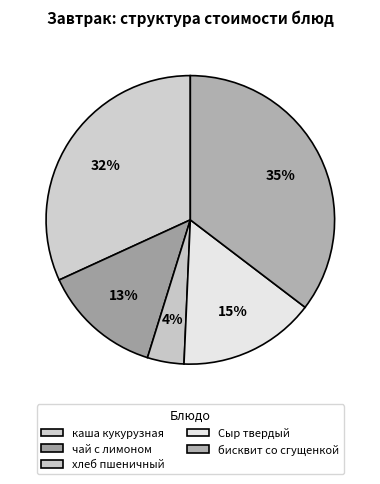

Count the number of slices in the pie.

5